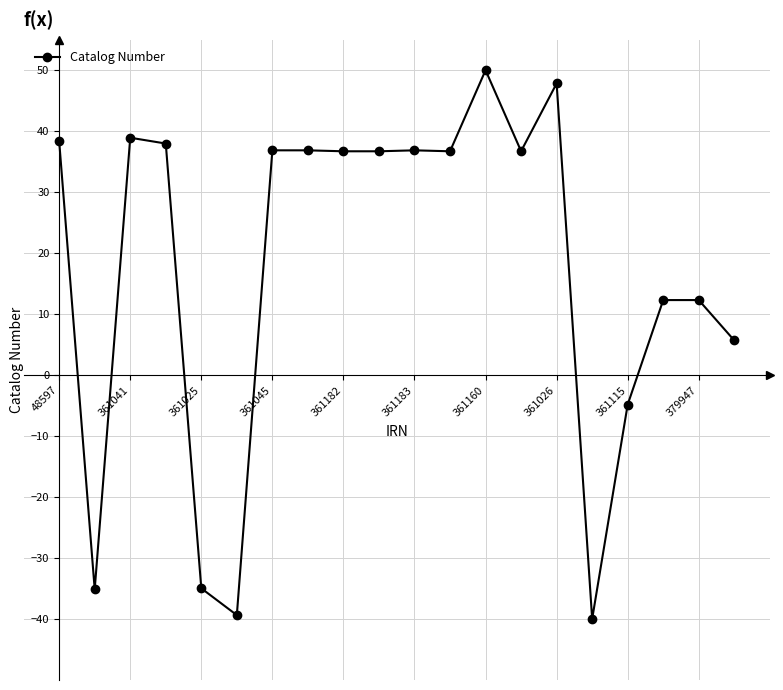

What is the average value?

17.3